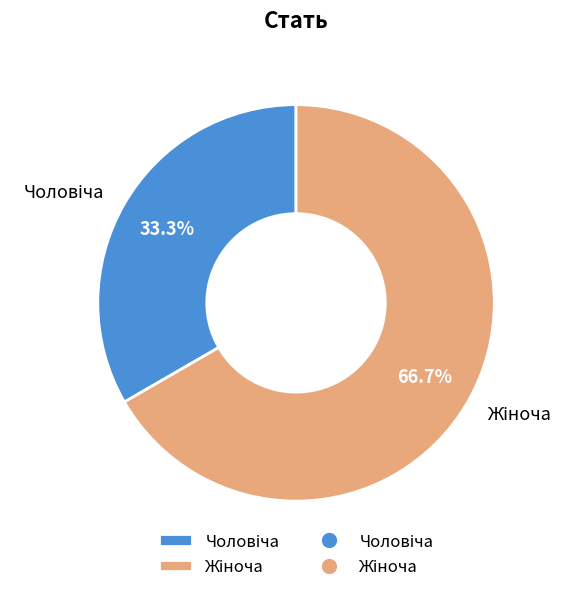

Rank the categories by value from lowest to highest.

Чоловіча, Жіноча